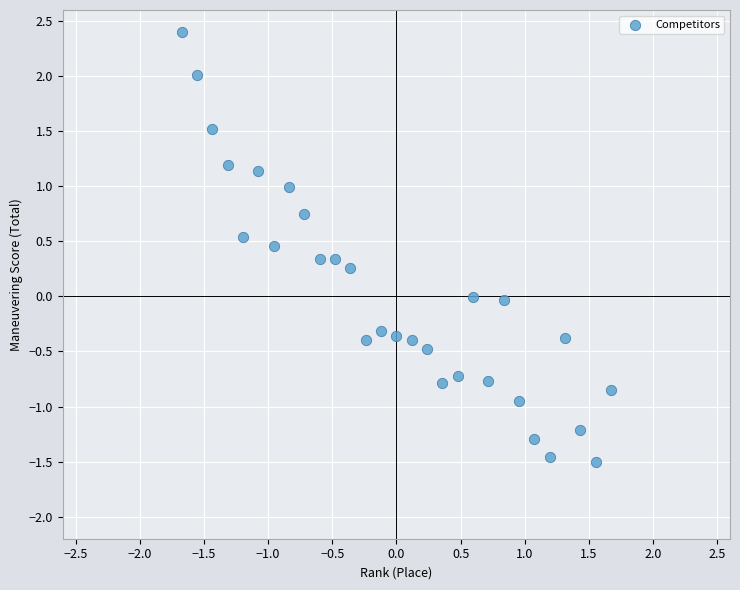

What is the range of Y values (max minus min)?

3.9